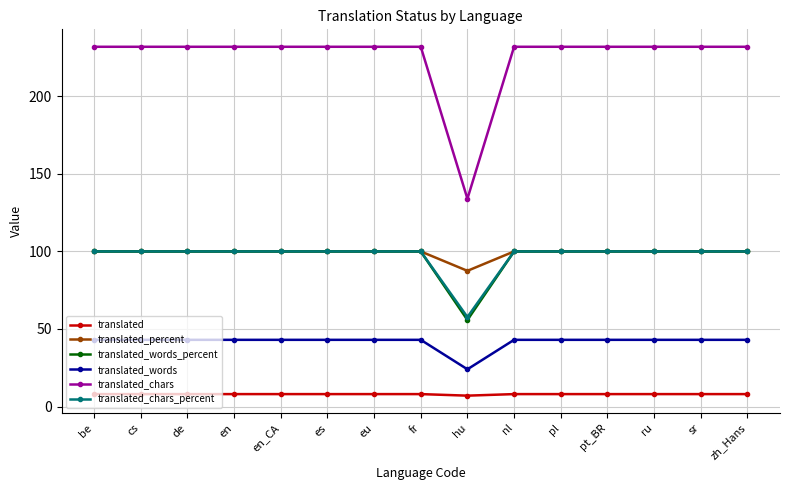

Is it true that translated_percent equals 145.3 at zh_Hans?

False